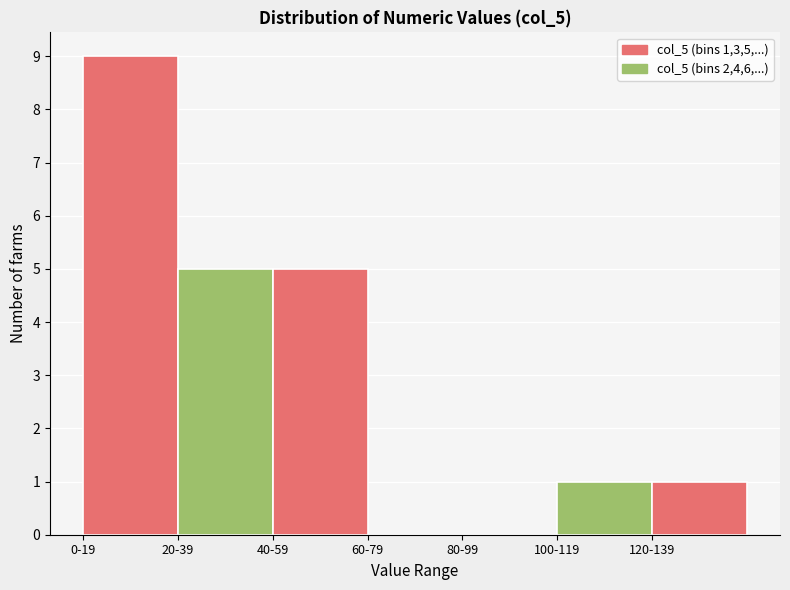

Reading left to right, what are all the values shown in this chart?

0-19=9	20-39=5	40-59=5	60-79=0	80-99=0	100-119=1	120-139=1